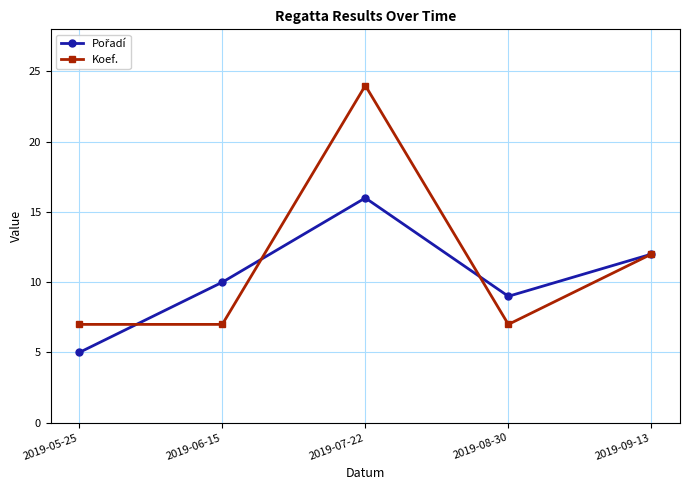

What is the lowest value of the Koef. series?

7